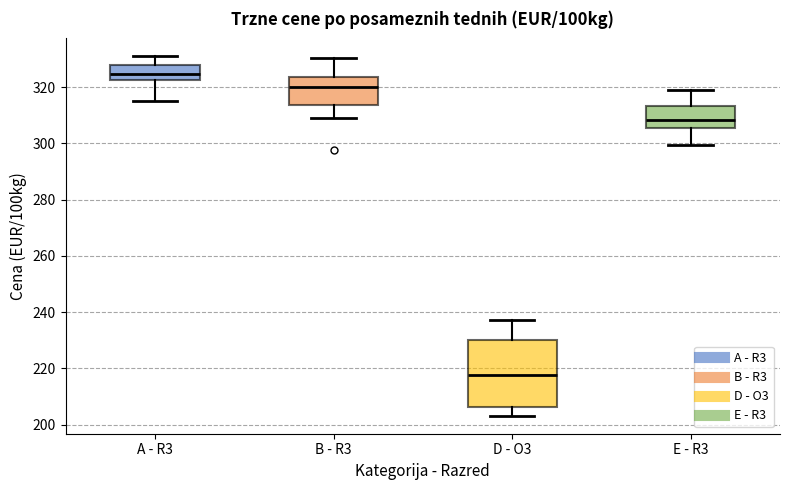

Which box is the tallest, from its lower edge to its upper edge?

D - O3